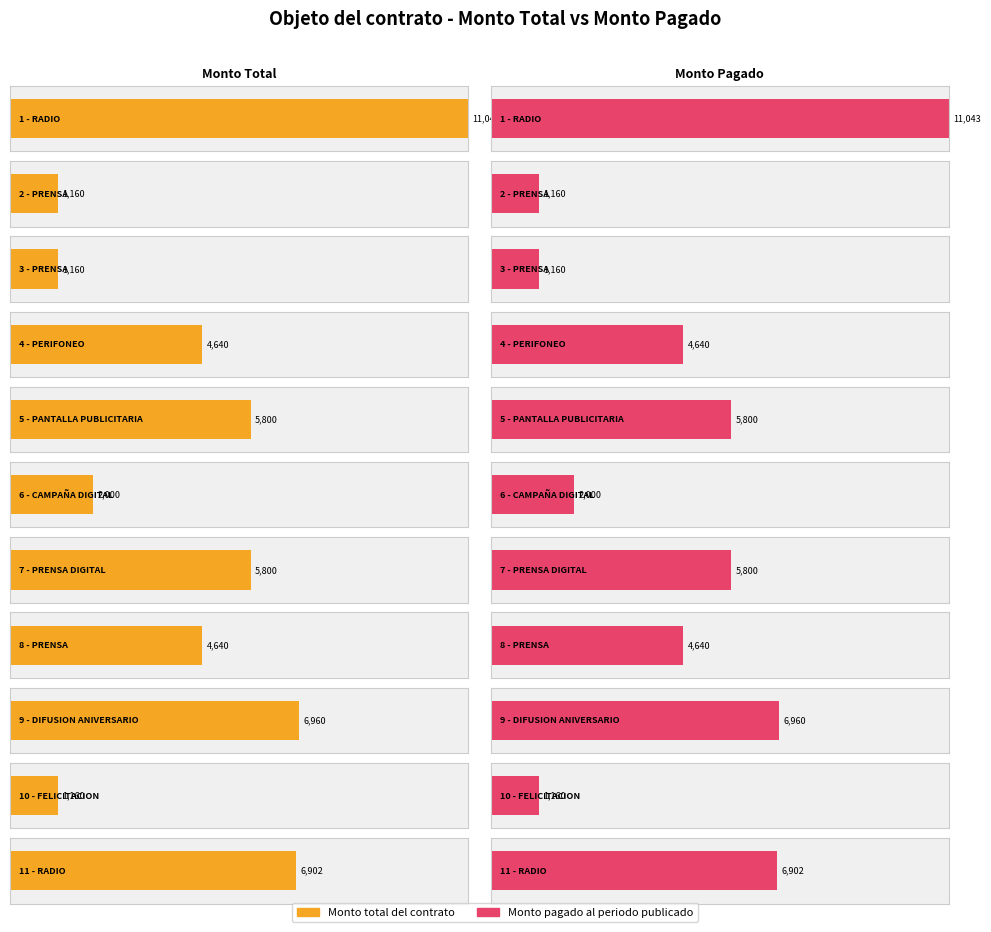

What value does the Monto total del contrato series have at DIFUSION ANIVERSARIO, to the nearest 10?

6960